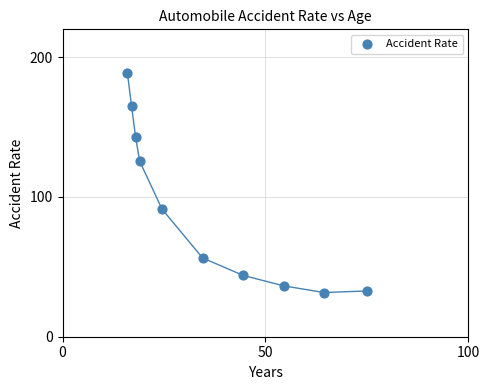

What Y value in the scatter plot is closest to 110?

125.7